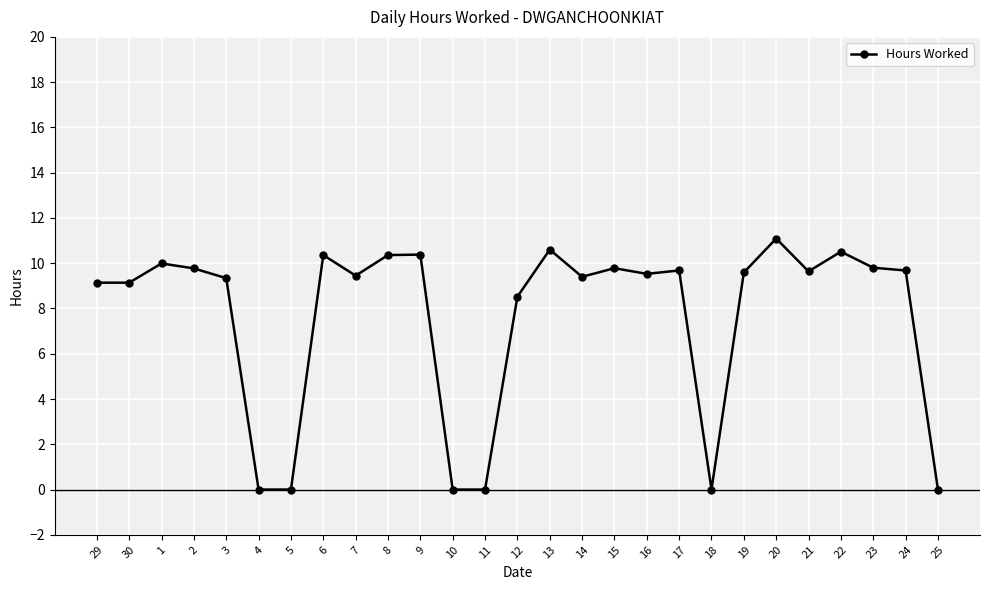

True or false: the data has more than 1 interior local peaks.

True